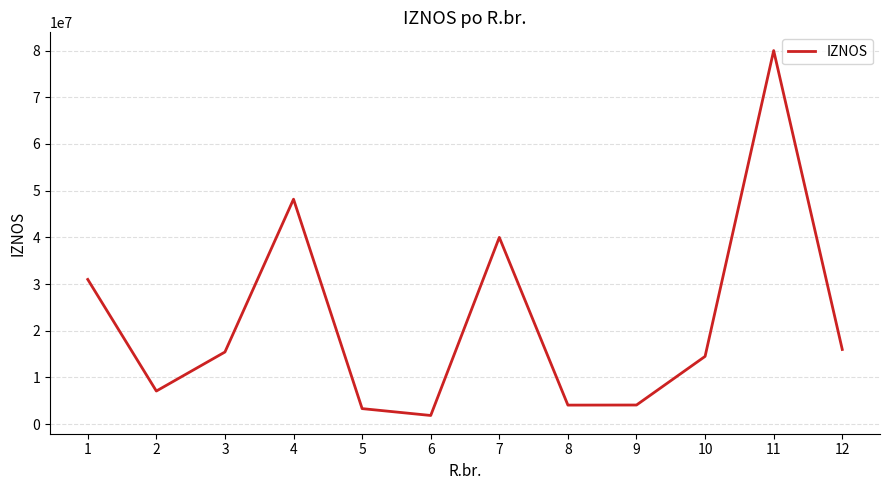

At which label does the data first exceed 15455698?

1